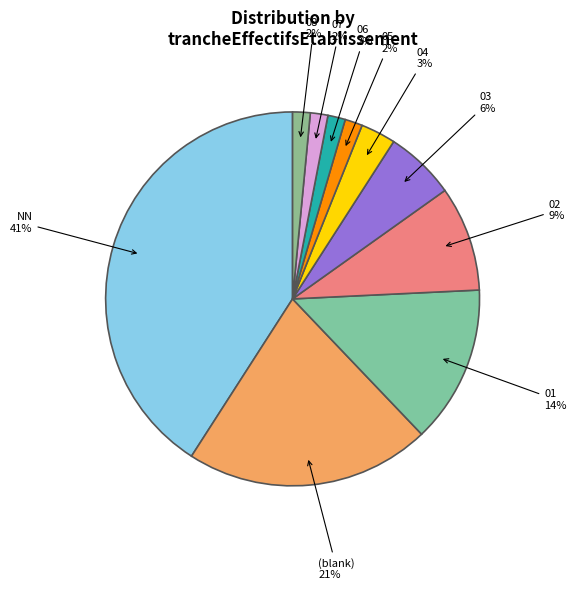

Count the number of slices in the pie.

10